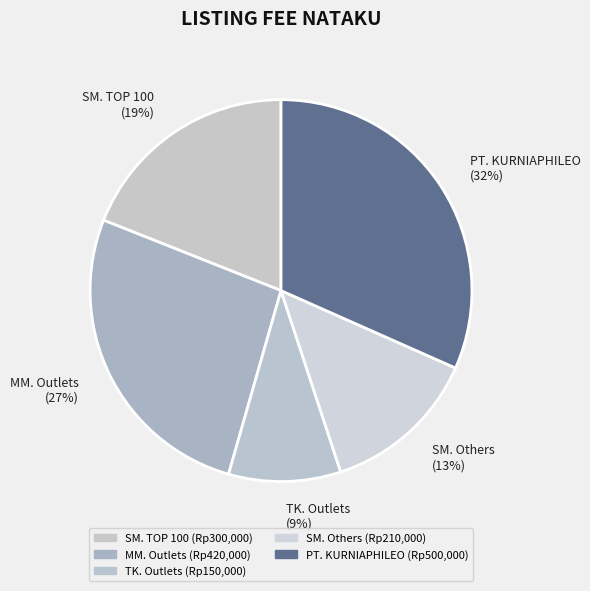

Which category has the smallest portion of the pie?

TK. Outlets (9%)